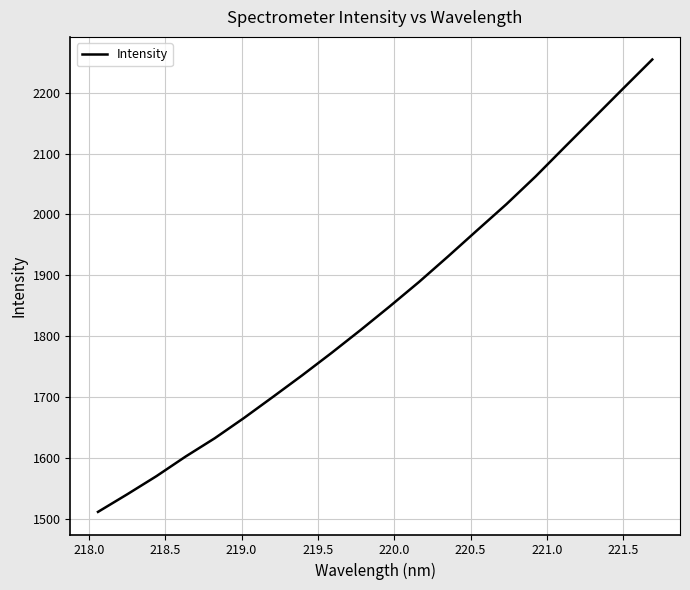

What is the minimum value shown in the chart?

1511.0